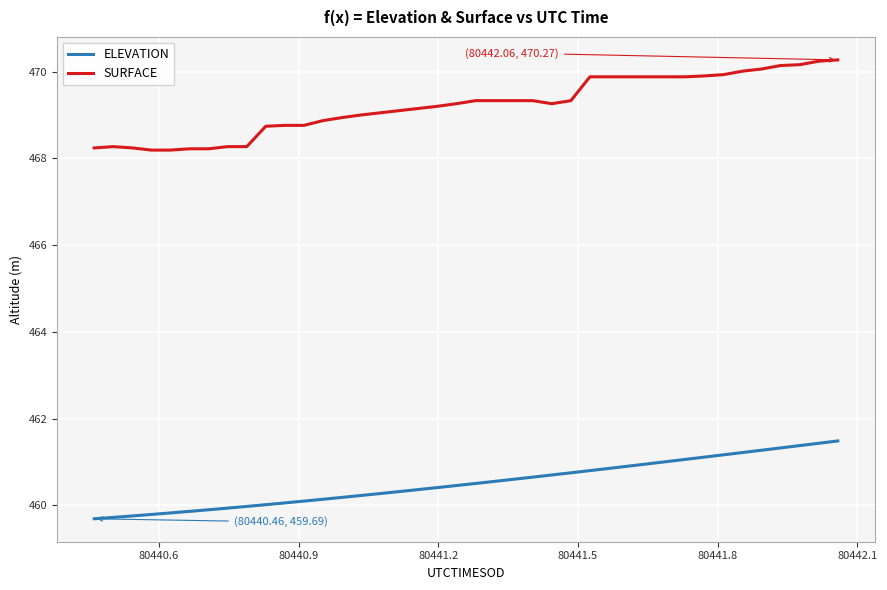

What is the difference between the maximum and minimum values in the ELEVATION series?

1.8